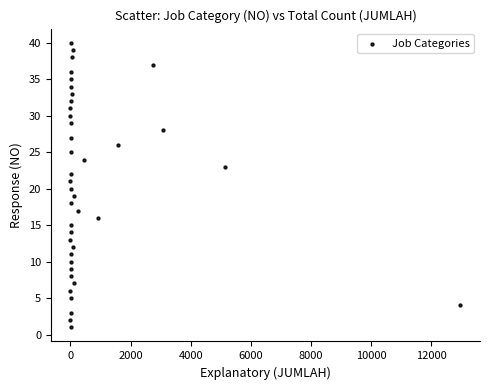

What is the range of X values (max minus min)?

12965